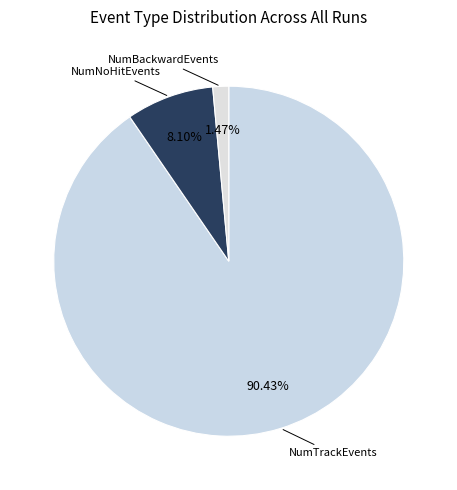

How many segments does this pie chart have?

3